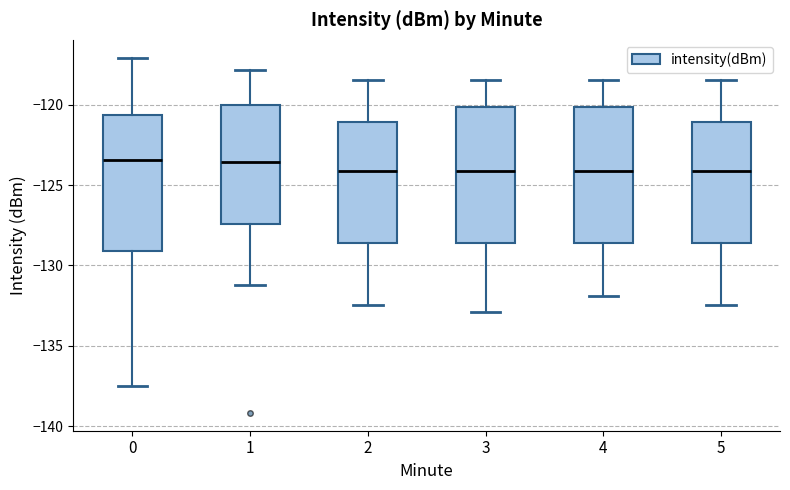

Reading left to right, transcribe this box plot: for each box, give where its median line is, the range the box spans, and where its two whiskers end, as read against the y-axis. The values are not printed on the chart, so give them approximately, as read against the axis.

0: median -123.5, box -129.0 to -120.5, whiskers -137.5 to -117.0
1: median -123.5, box -127.5 to -120.0, whiskers -131.0 to -118.0
2: median -124.0, box -128.5 to -121.0, whiskers -132.5 to -118.5
3: median -124.0, box -128.5 to -120.0, whiskers -133.0 to -118.5
4: median -124.0, box -128.5 to -120.0, whiskers -132.0 to -118.5
5: median -124.0, box -128.5 to -121.0, whiskers -132.5 to -118.5